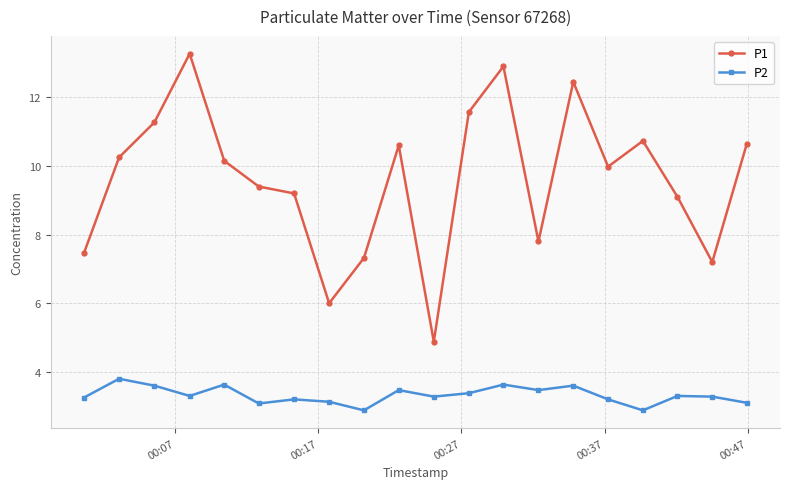

Count the number of categories in the chart.

20